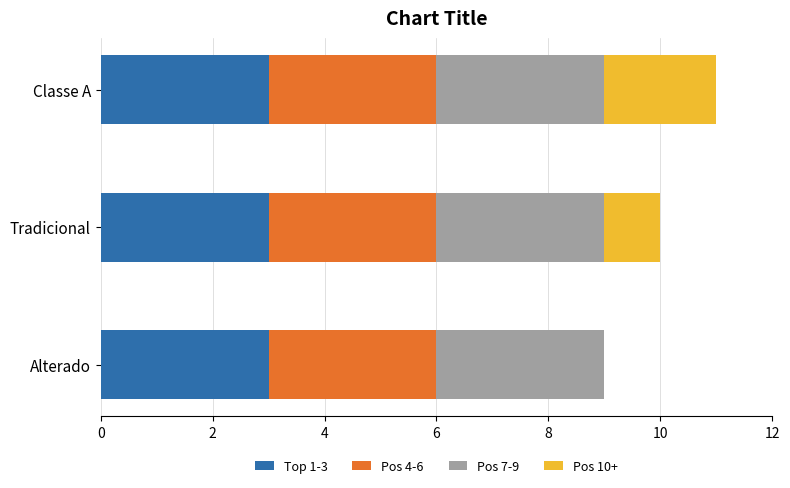

At which category is the sum across all series the highest?

Classe A